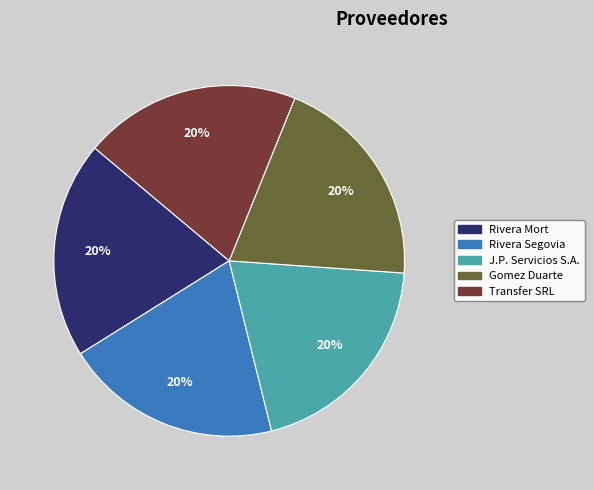

How many slices are in this pie chart?

5